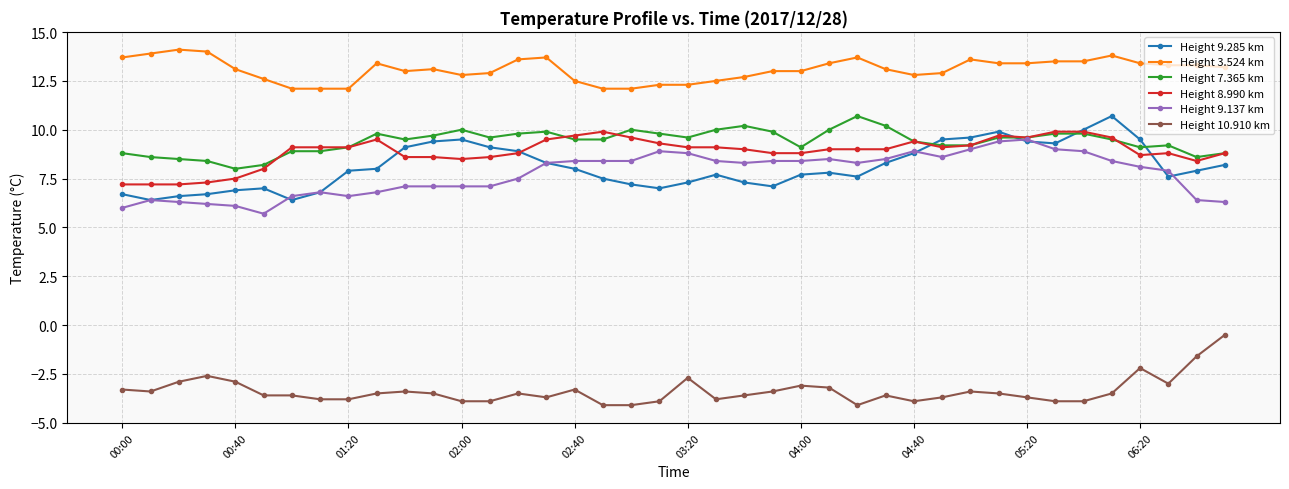

What are all the series names shown in the legend?

Height 9.285 km, Height 3.524 km, Height 7.365 km, Height 8.990 km, Height 9.137 km, Height 10.910 km